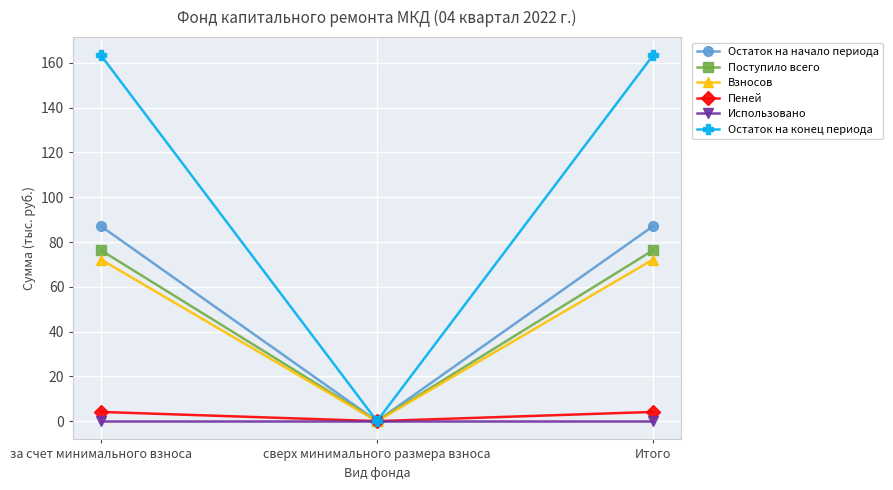

Reading left to right, what are all the values shown in this chart?

Остаток на начало периода: 87.1	0.0	87.1
Поступило всего: 76.3	0.0	76.3
Взносов: 72.2	0.0	72.2
Пеней: 4.1	0.0	4.1
Использовано: 0.0	0.0	0.0
Остаток на конец периода: 163.4	0.0	163.4